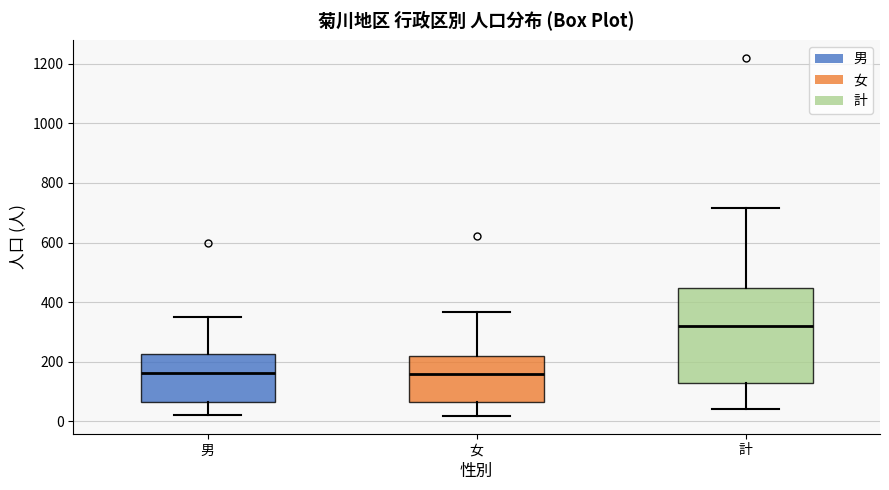

Comparing the boxes themselves (not the whiskers), which one is the tallest?

計